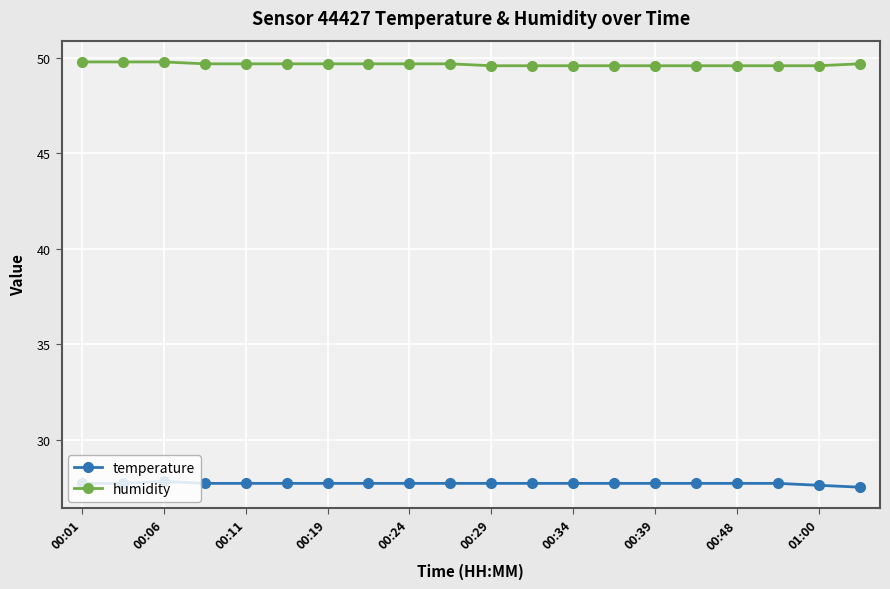

At how many categories does at least one series exceed 34?

20